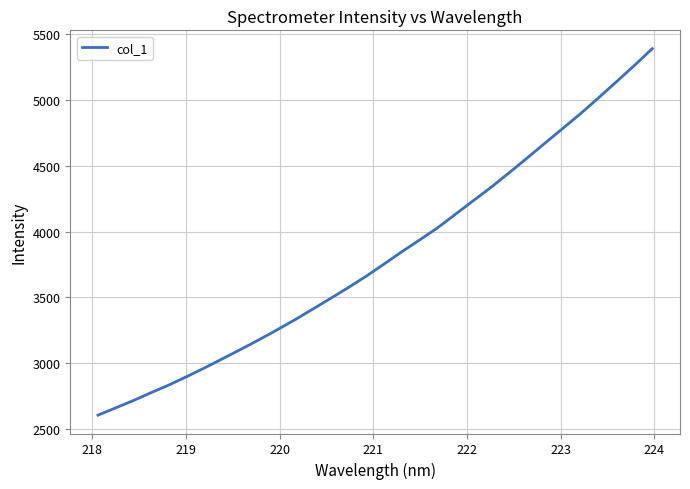

What is the difference between the maximum and minimum values?

2788.0